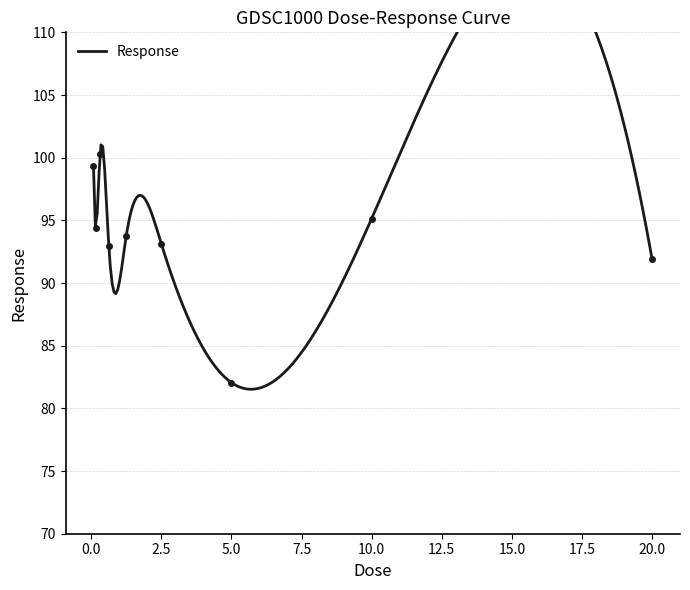

At which category does the chart reach its minimum across all series?

5.0